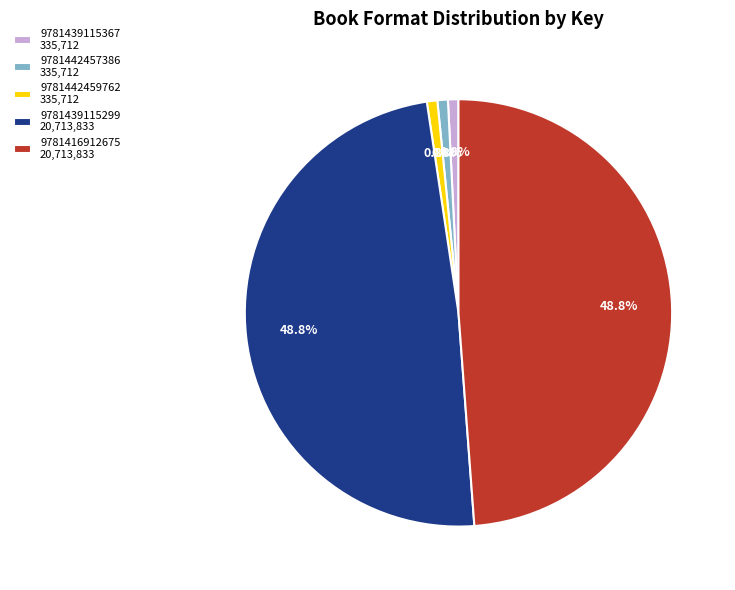

To the nearest percent, what is the average slice percentage?

20%